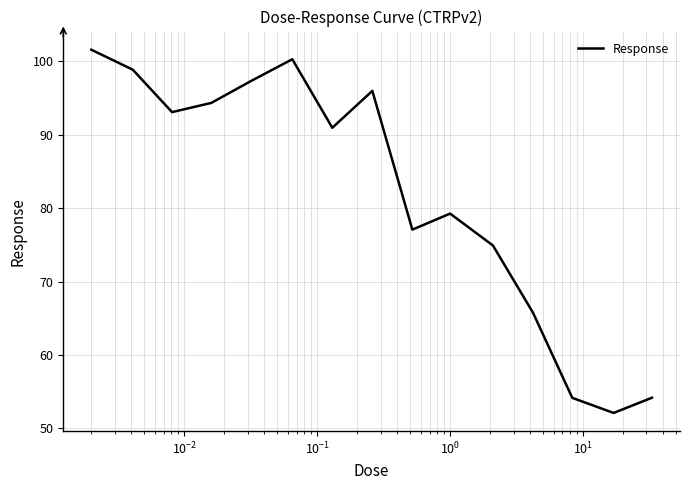

What is the greatest value displayed?

101.6